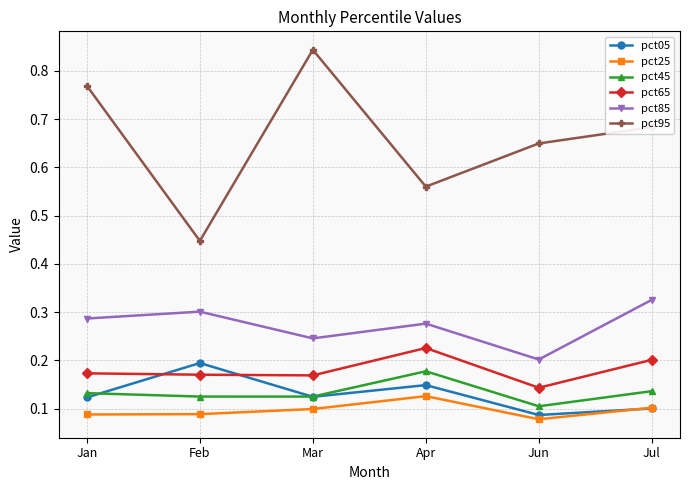

At which label does pct95 reach its peak?

Mar